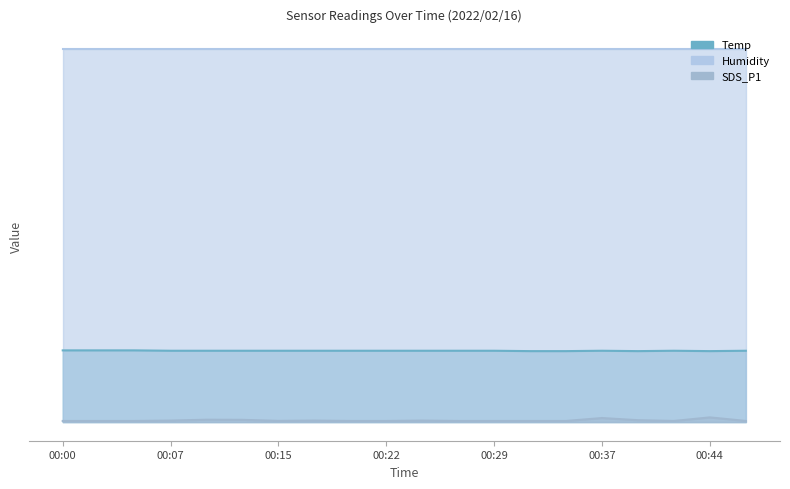

Is it true that Temp equals 33.5 at 00:27?

False